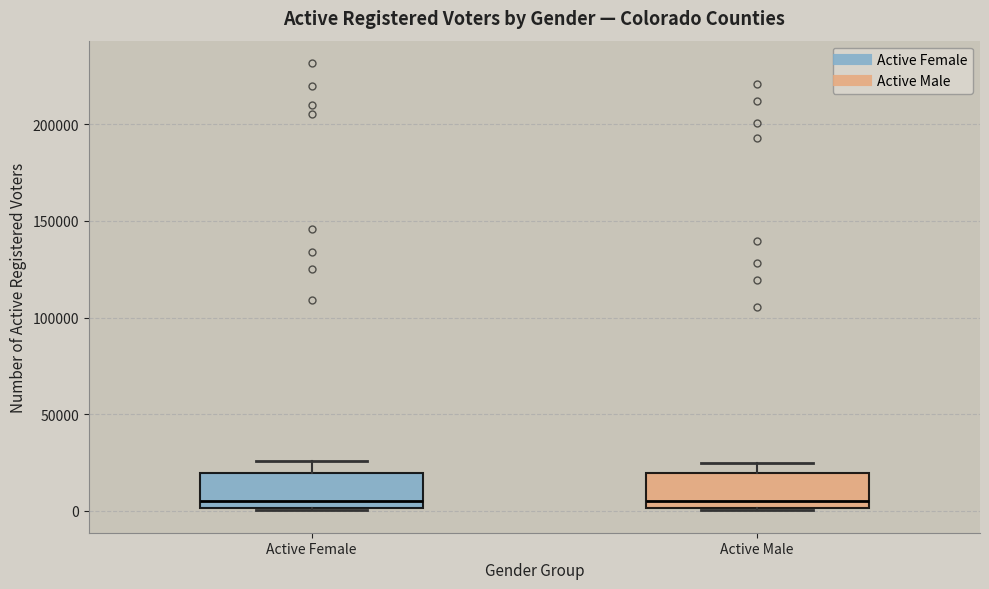

Reading left to right, read every box against the y-axis: the position of its median line, the range the box covers, and the ends of its whiskers. The values are not printed on the chart, so give them approximately, as read against the axis.

Active Female: median 5000, box 0 to 20000, whiskers 0 to 25000
Active Male: median 5000, box 0 to 20000, whiskers 0 to 25000